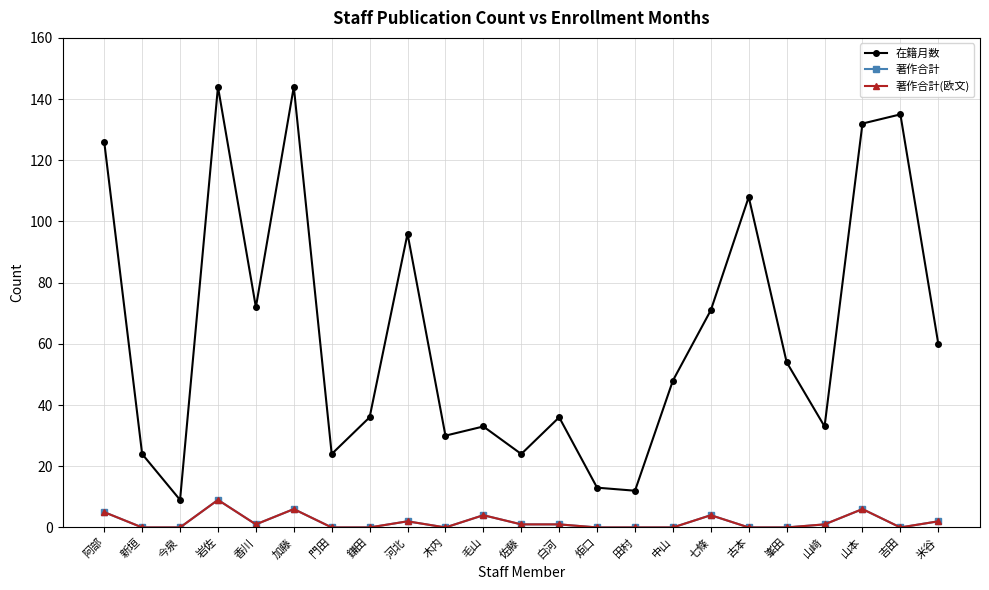

At which category does 在籍月数 reach its first local valley?

今泉